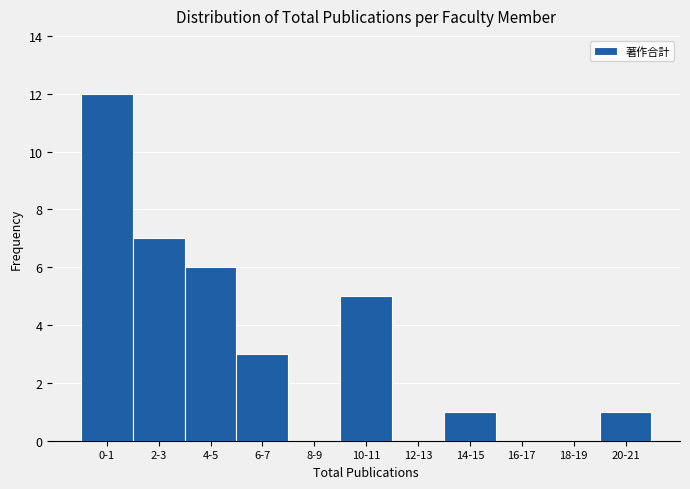

Reading left to right, what are all the values shown in this chart?

0-1=12	2-3=7	4-5=6	6-7=3	8-9=0	10-11=5	12-13=0	14-15=1	16-17=0	18-19=0	20-21=1